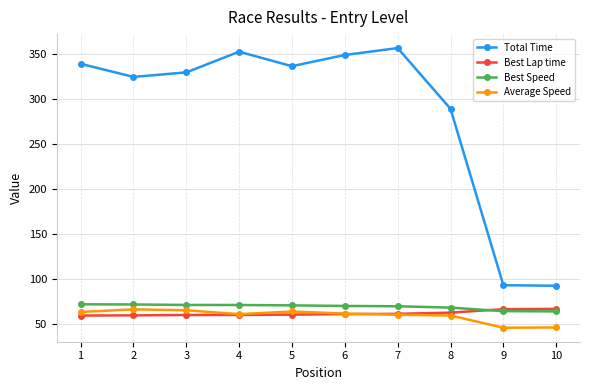

Where does the Total Time series first go above 336?

1